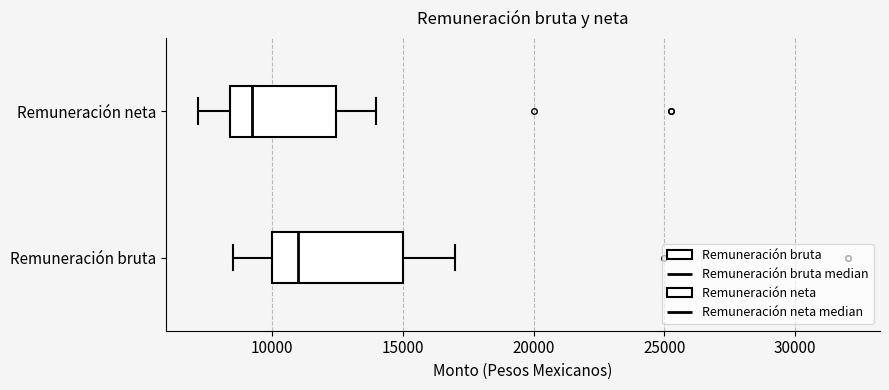

Which box's median line is the furthest to the left?

Remuneración neta